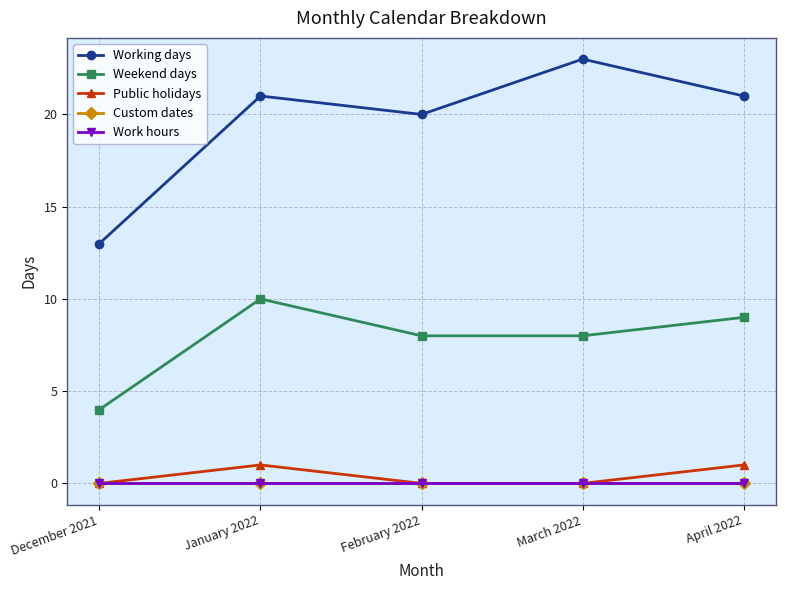

Is this an area chart (filled region under the line)?

No